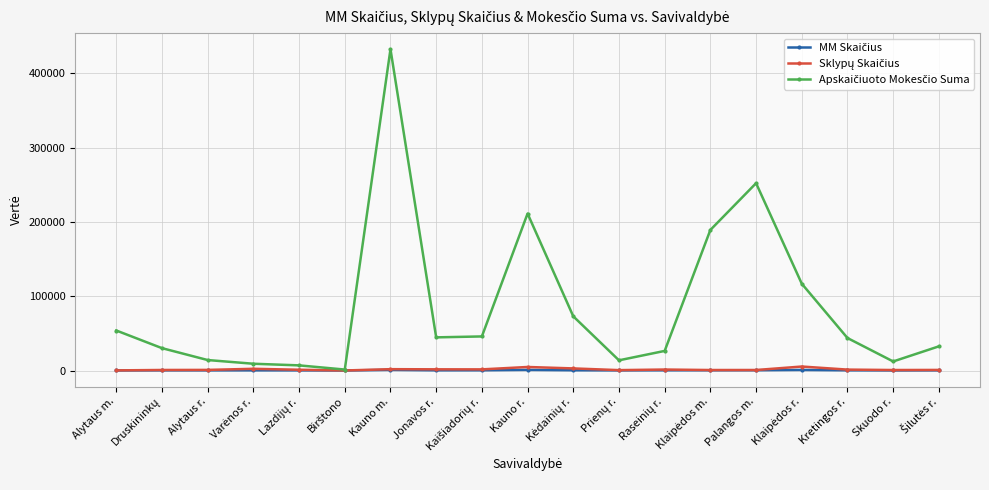

At which category does the chart reach its peak across all series?

Kauno m.